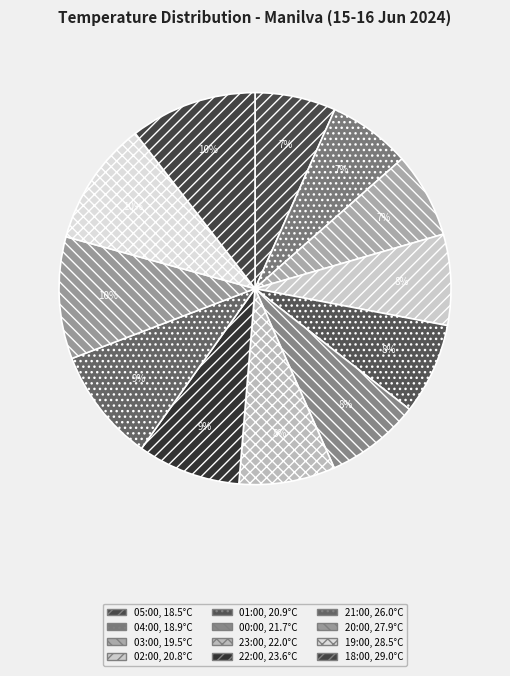

The 01:00 slice represents 8% of the pie. True or false?

True